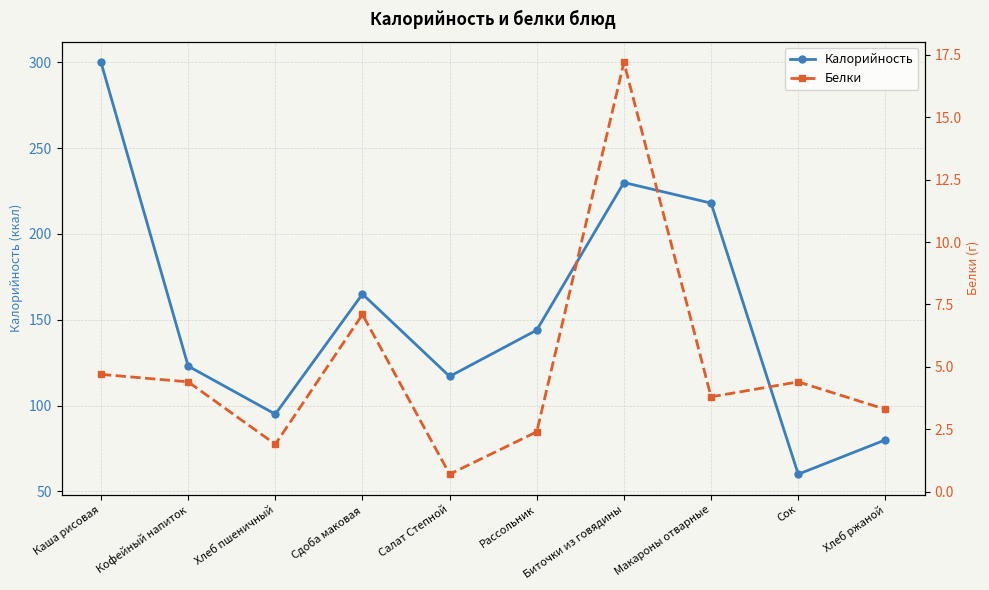

At which category does Калорийность reach its first local valley?

Хлеб пшеничный